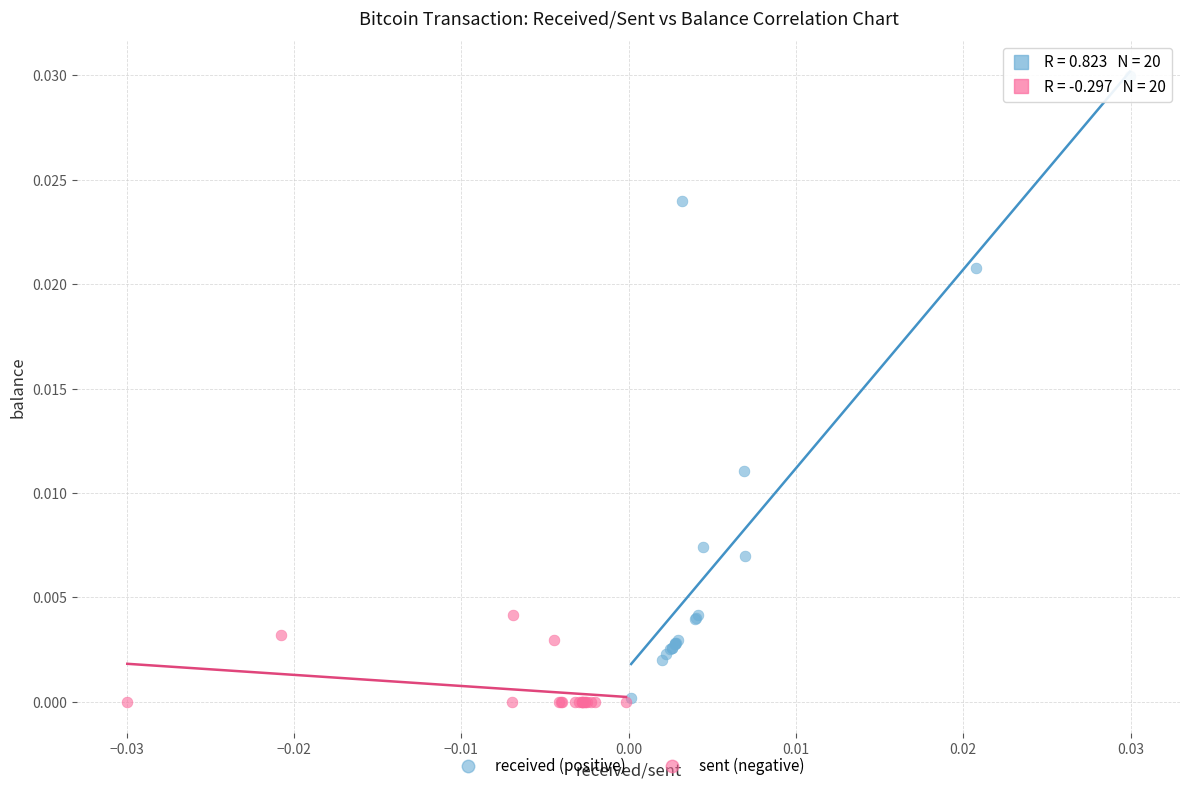

Which series contains the highest Y value?

received (positive)